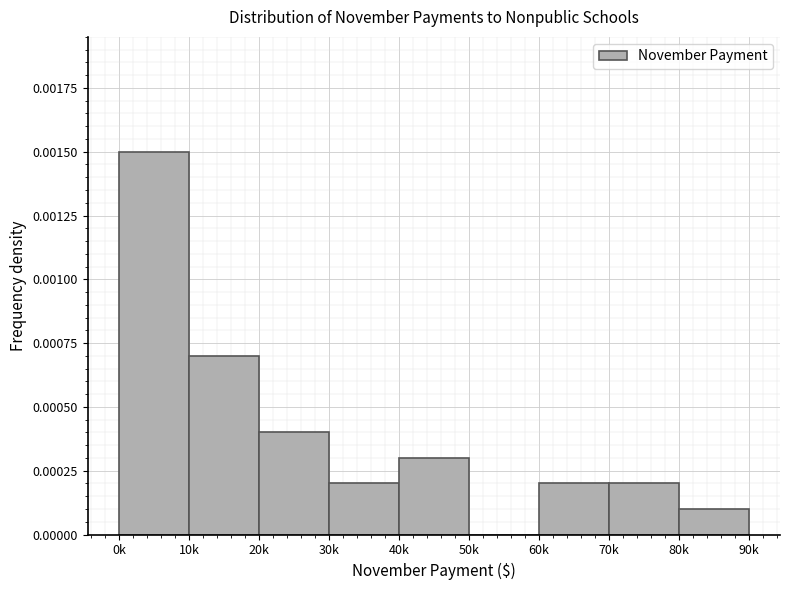

The value at 60k is 0.0. True or false?

True